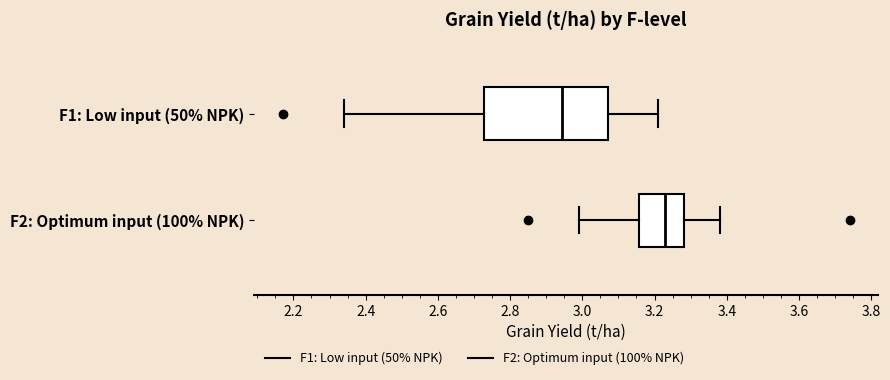

Reading bottom to top, read every box against the x-axis: the position of its median line, the range the box covers, and the ends of its whiskers. The values are not printed on the chart, so give them approximately, as read against the axis.

F2: Optimum input (100% NPK): median 3.24, box 3.16 to 3.28, whiskers 3.00 to 3.38
F1: Low input (50% NPK): median 2.94, box 2.72 to 3.08, whiskers 2.34 to 3.22